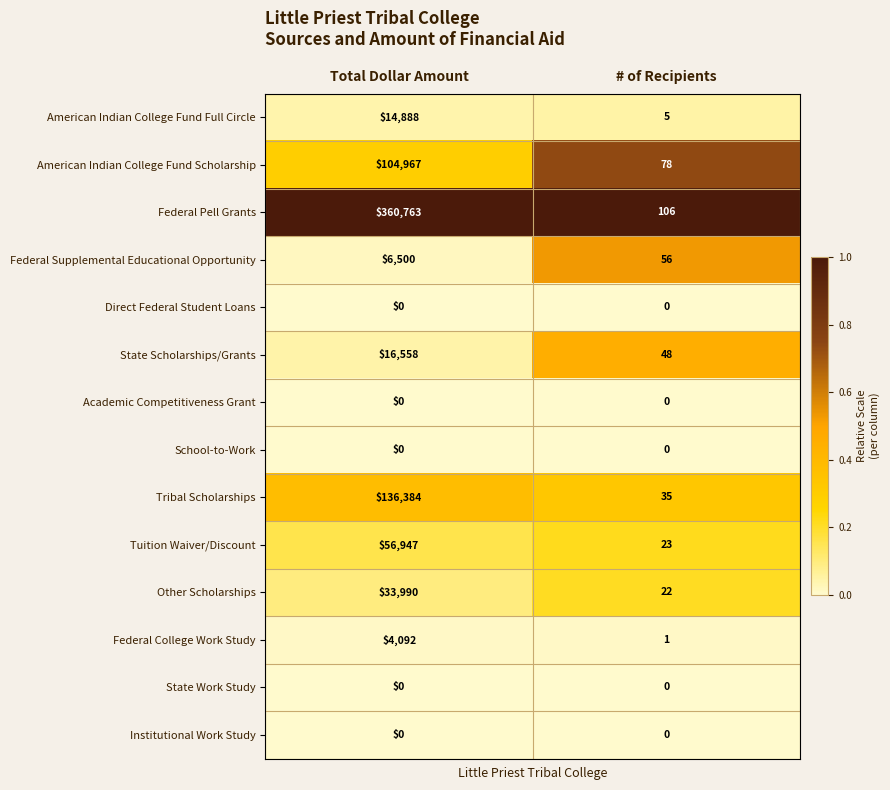

What is the sum of all State Scholarships/Grants values?

16606